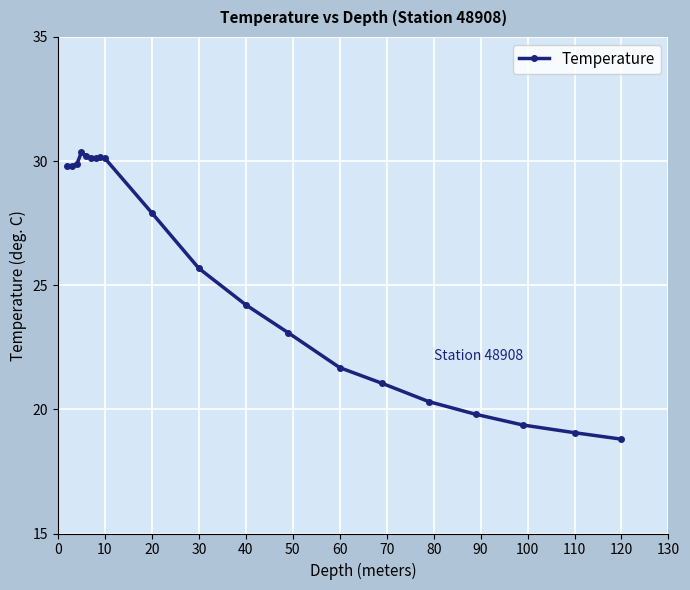

What is the value of the 20th point from the left?

18.8